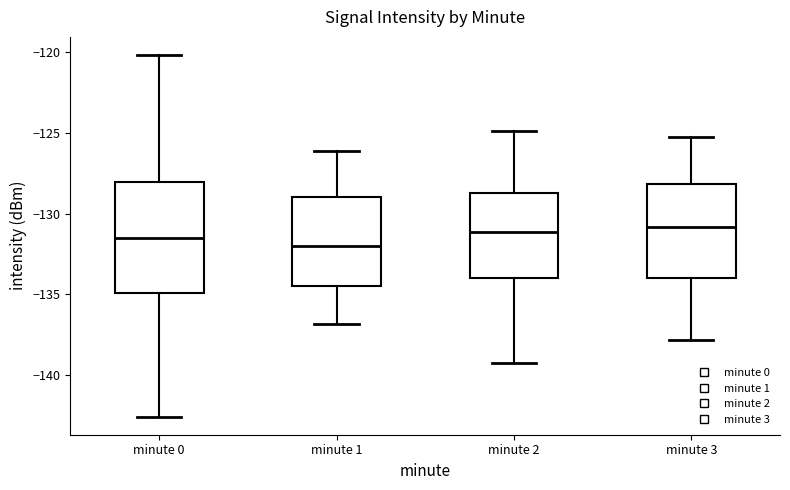

Which box is the tallest, from its lower edge to its upper edge?

minute 0